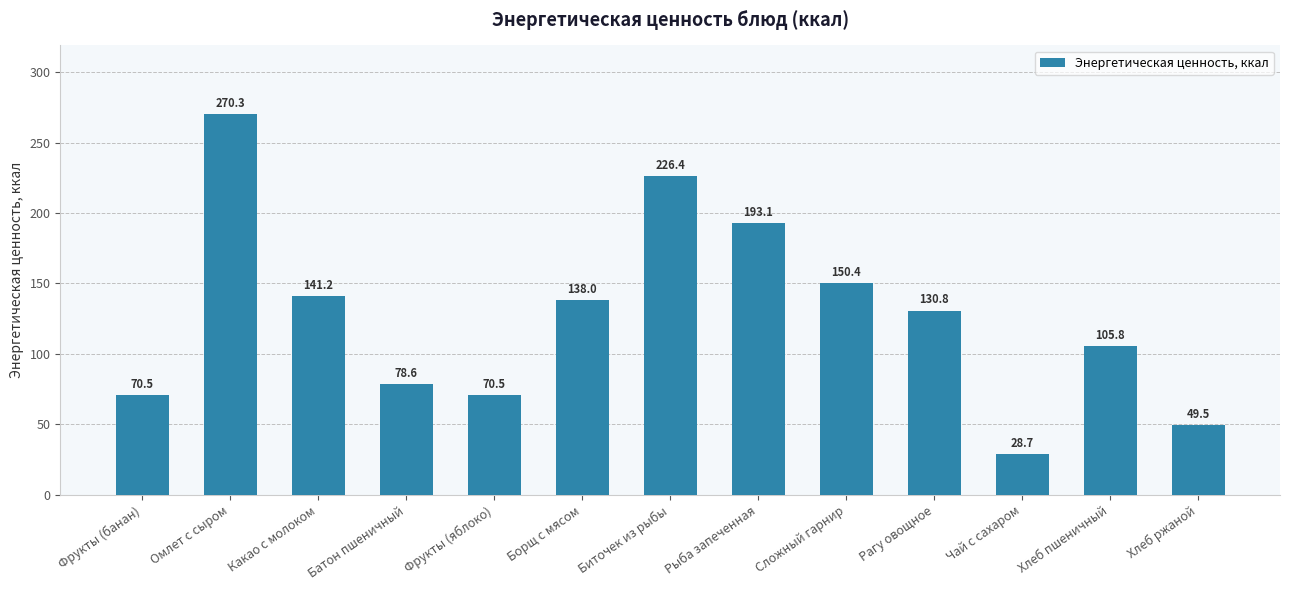

Between Какао с молоком and Омлет с сыром, which is larger?

Омлет с сыром